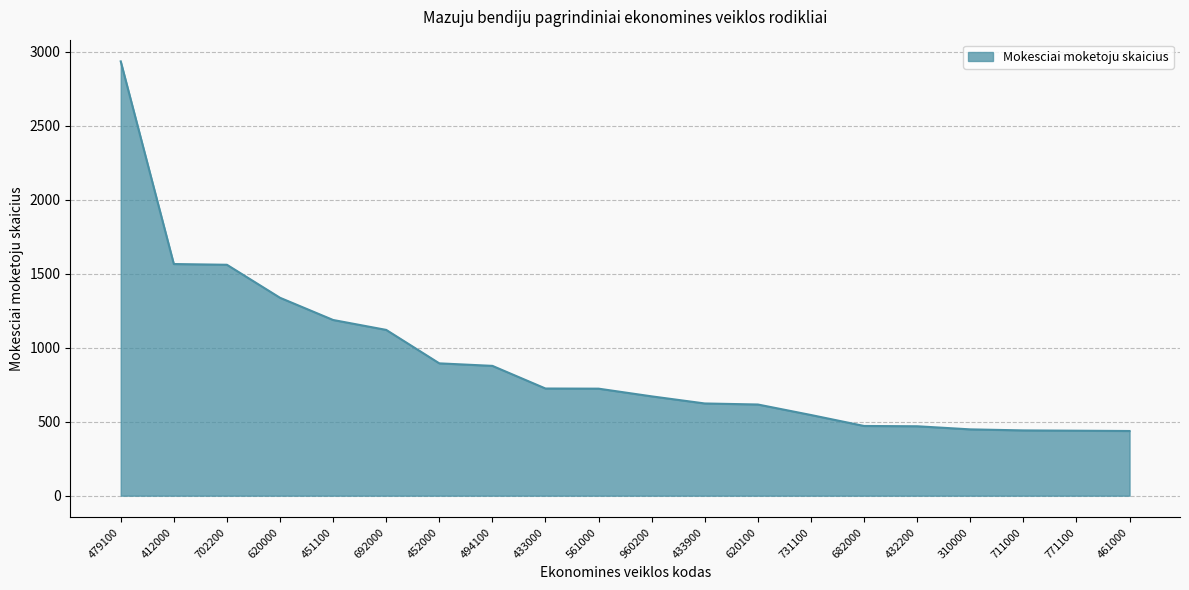

What value does the data have at 731100, to the nearest 100?

500